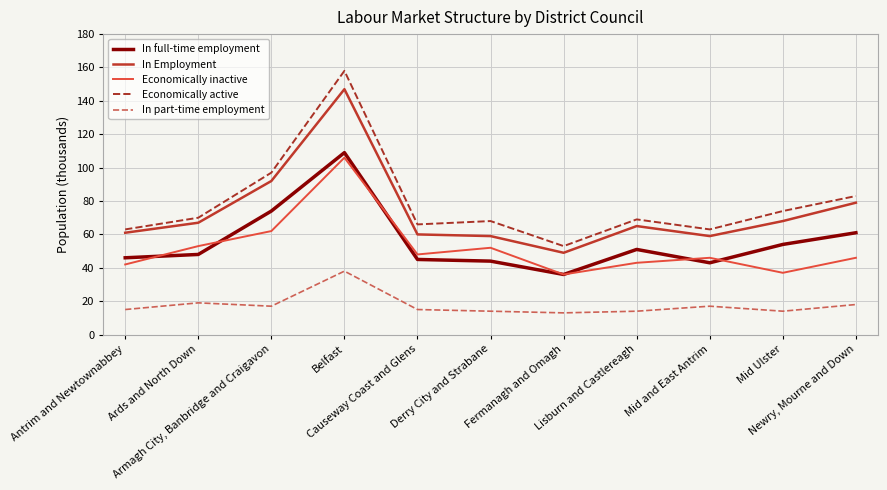

Count the number of categories in the chart.

11